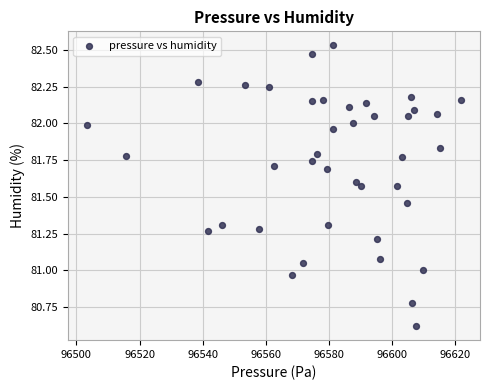

What is the range of X values (max minus min)?

118.7